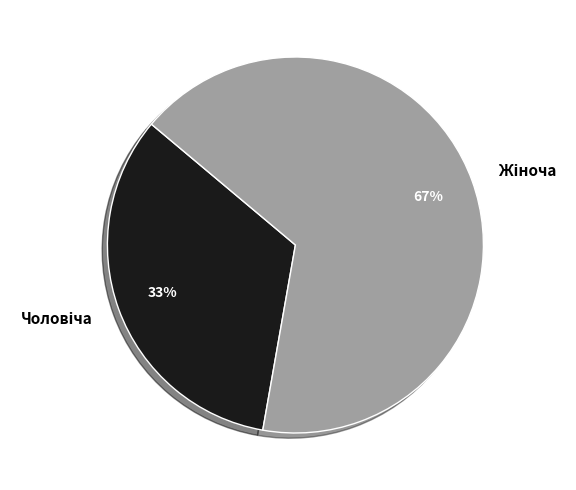

Is there any slice that represents more than half of the pie?

Yes